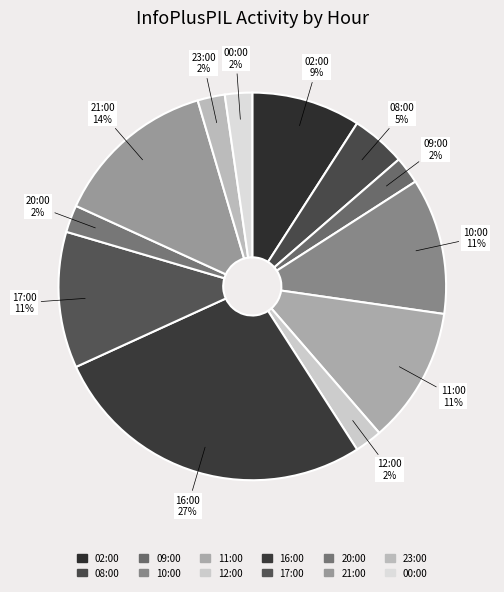

Is it true that 10:00 is 11% of the pie?

True